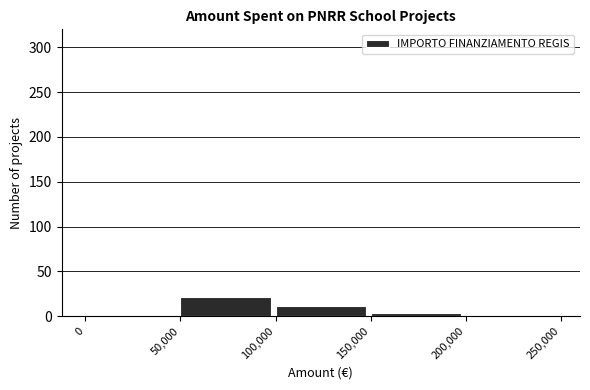

What is the height of the bar covering 100,000 to 150,000 on the x-axis? The values are not printed on the chart, so give them approximately, as read against the axis.

10